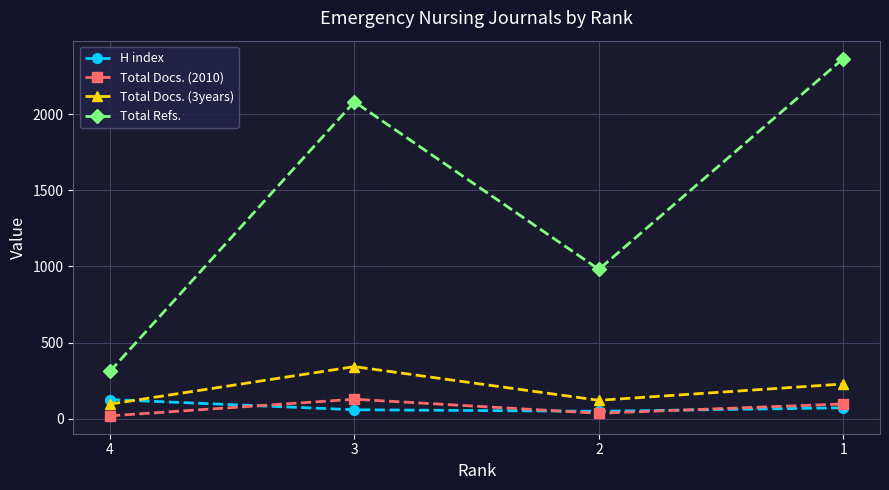

At how many categories does at least one series exceed 1361?

2